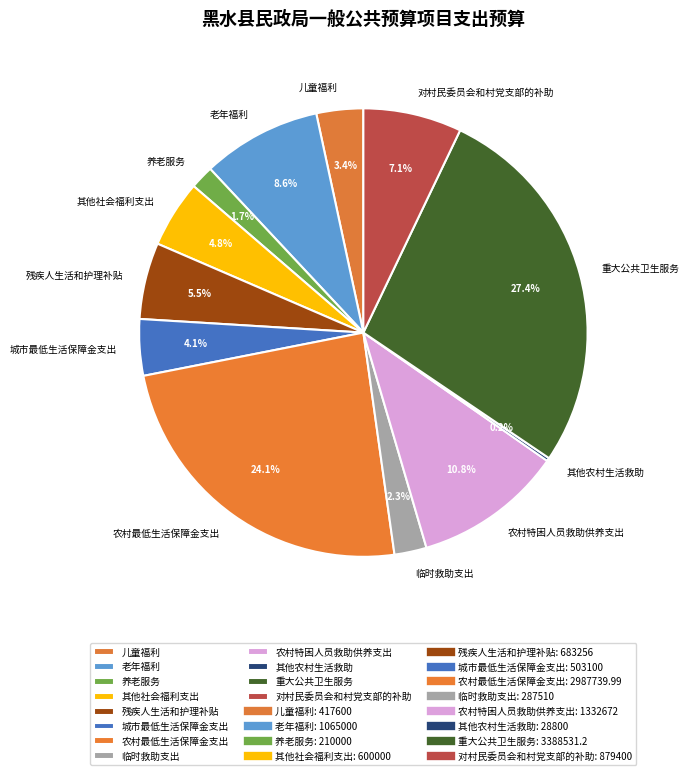

To the nearest percent, what is the difference between the 农村最低生活保障金支出 and 儿童福利 slice percentages?

21%